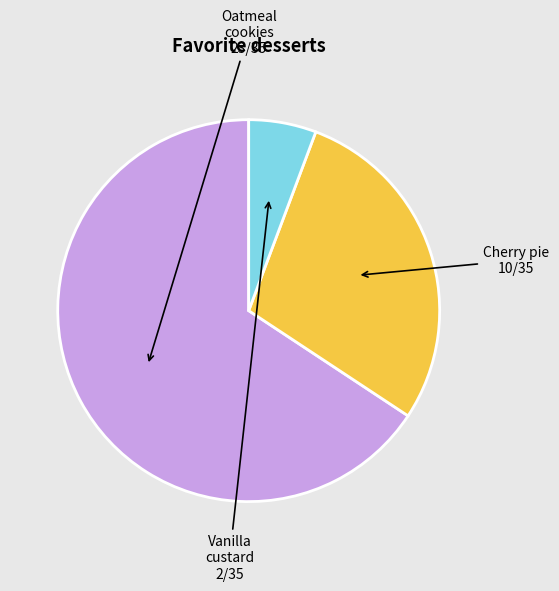

Is there a majority slice in this chart?

Yes